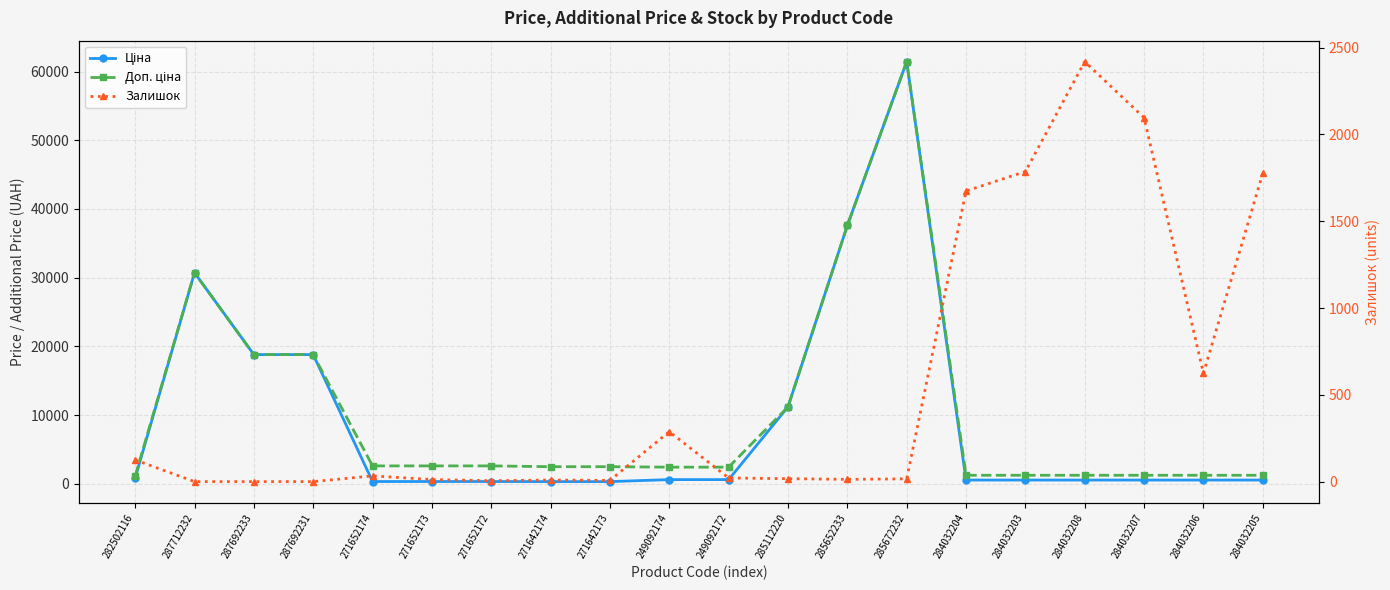

List the series in order of their peak value, lowest first.

Залишок, Ціна, Доп. ціна